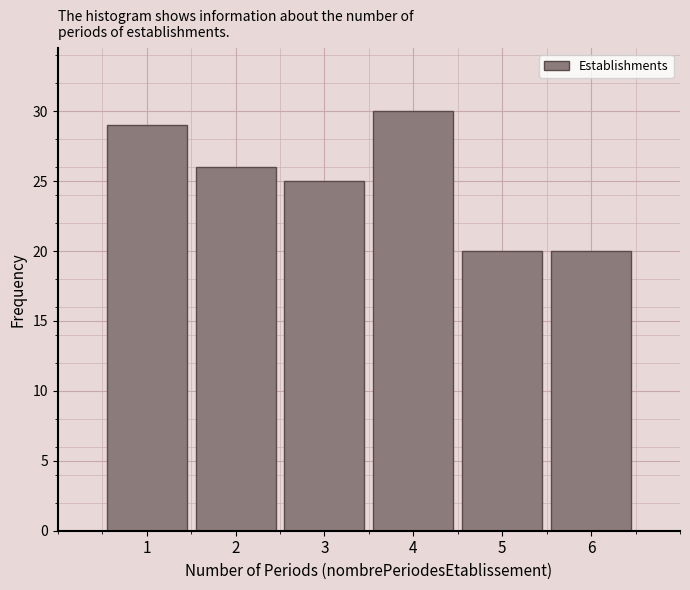

Reading left to right, extract all data points from this chart.

29	26	25	30	20	20